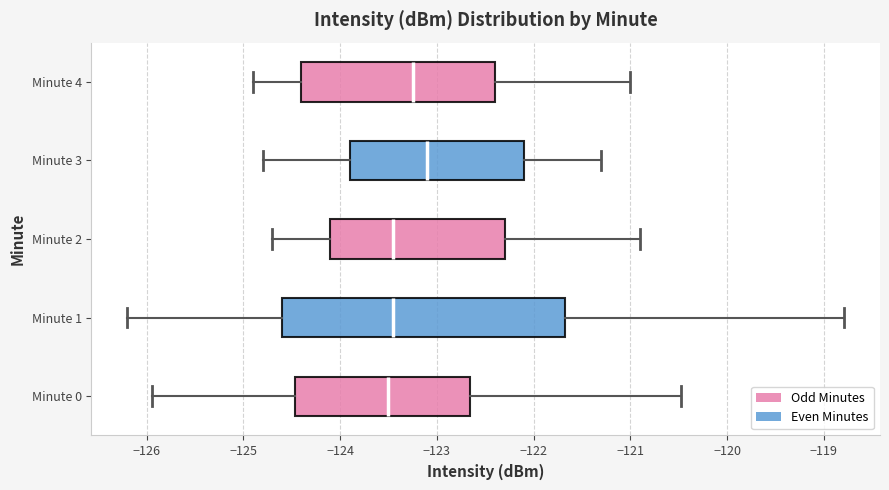

Reading bottom to top, read every box against the x-axis: the position of its median line, the range the box covers, and the ends of its whiskers. The values are not printed on the chart, so give them approximately, as read against the axis.

Minute 0: median -123.5, box -124.5 to -122.7, whiskers -125.9 to -120.5
Minute 1: median -123.5, box -124.6 to -121.7, whiskers -126.2 to -118.8
Minute 2: median -123.4, box -124.1 to -122.3, whiskers -124.7 to -120.9
Minute 3: median -123.1, box -123.9 to -122.1, whiskers -124.8 to -121.3
Minute 4: median -123.2, box -124.4 to -122.4, whiskers -124.9 to -121.0